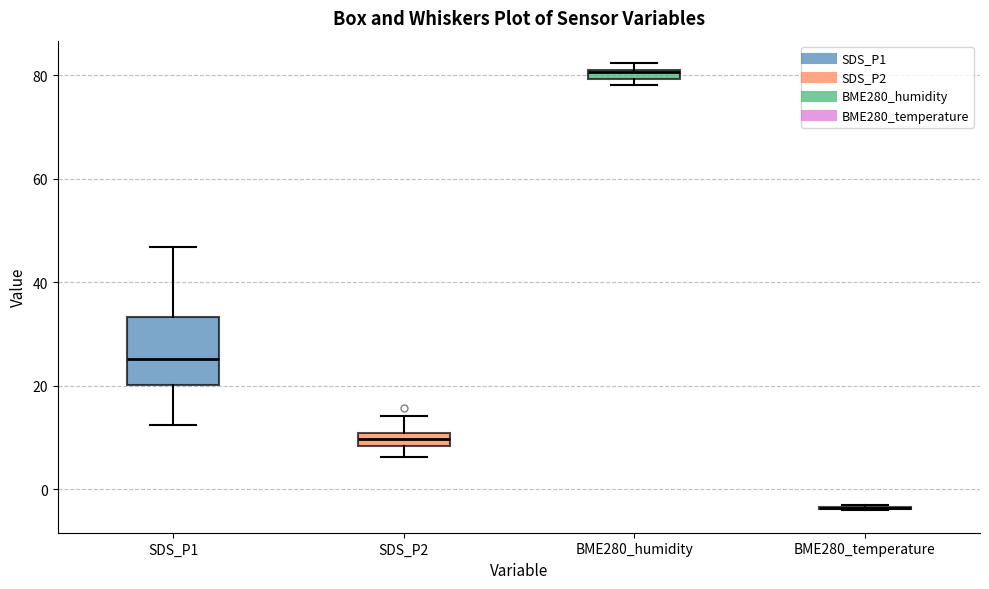

Which box is the tallest, from its lower edge to its upper edge?

SDS_P1